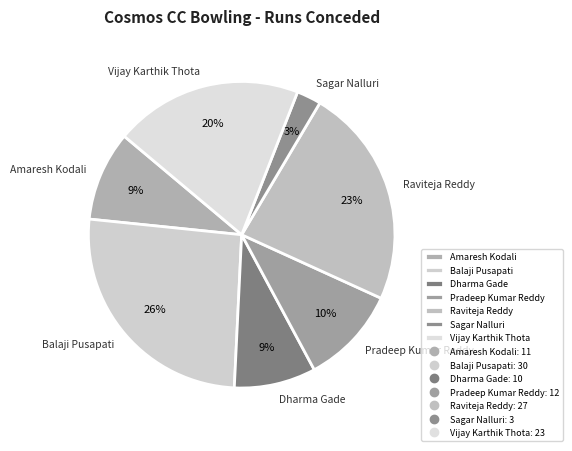

Which category has the smallest portion of the pie?

Sagar Nalluri